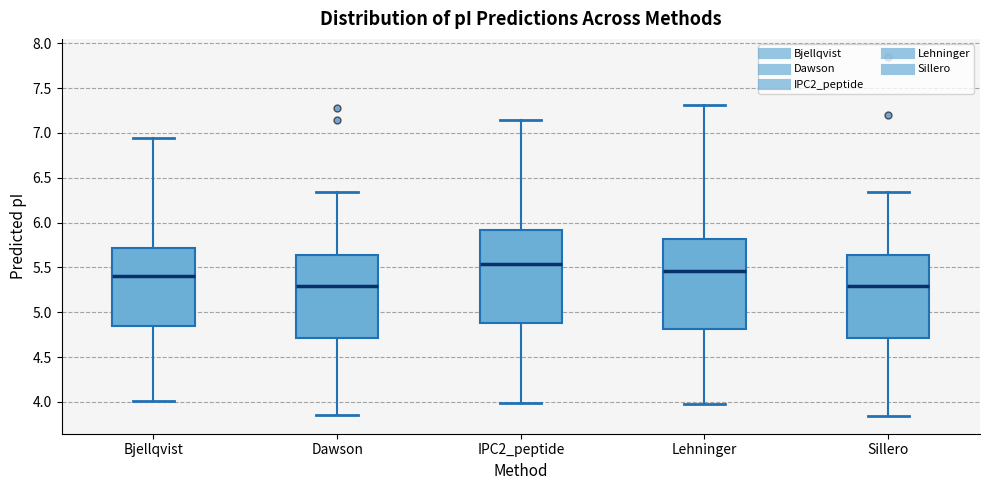

Reading left to right, transcribe this box plot: for each box, give where its median line is, the range the box spans, and where its two whiskers end, as read against the y-axis. The values are not printed on the chart, so give them approximately, as read against the axis.

Bjellqvist: median 5.40, box 4.85 to 5.70, whiskers 4.00 to 6.95
Dawson: median 5.30, box 4.70 to 5.65, whiskers 3.85 to 6.35
IPC2_peptide: median 5.55, box 4.90 to 5.90, whiskers 4.00 to 7.15
Lehninger: median 5.45, box 4.80 to 5.80, whiskers 3.95 to 7.30
Sillero: median 5.30, box 4.70 to 5.65, whiskers 3.85 to 6.35